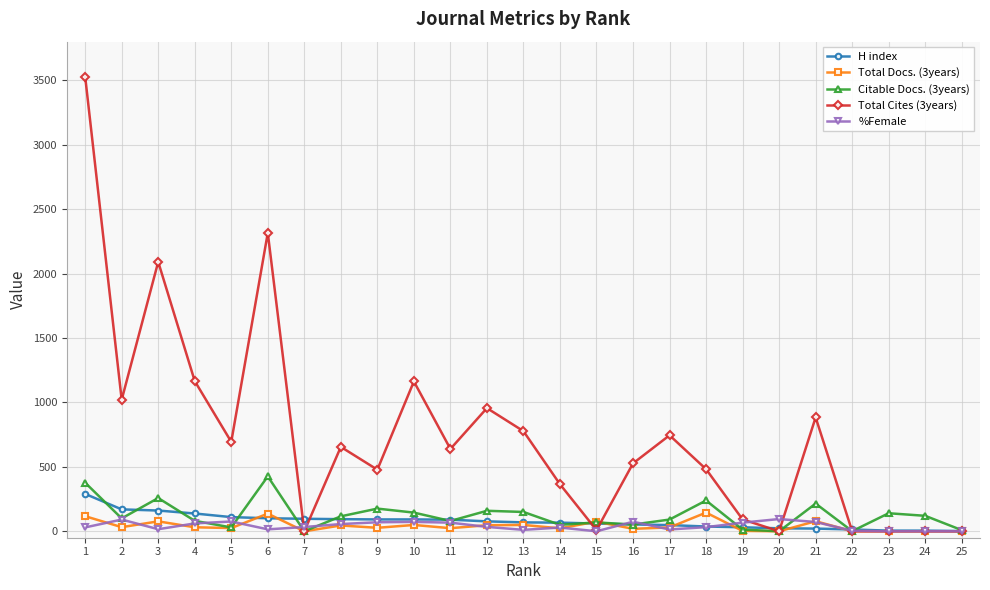

Where does the H index series first go above 69?

1